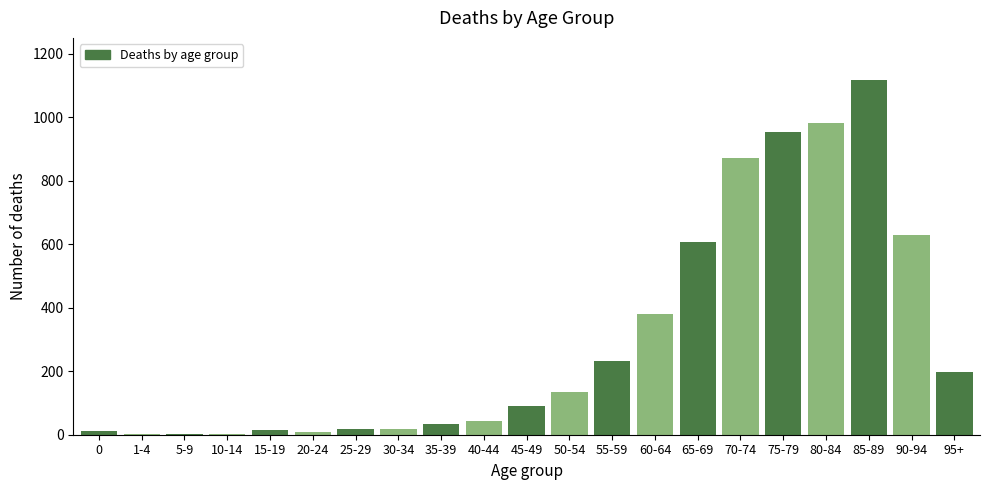

Which label corresponds to the largest value in the chart?

85-89